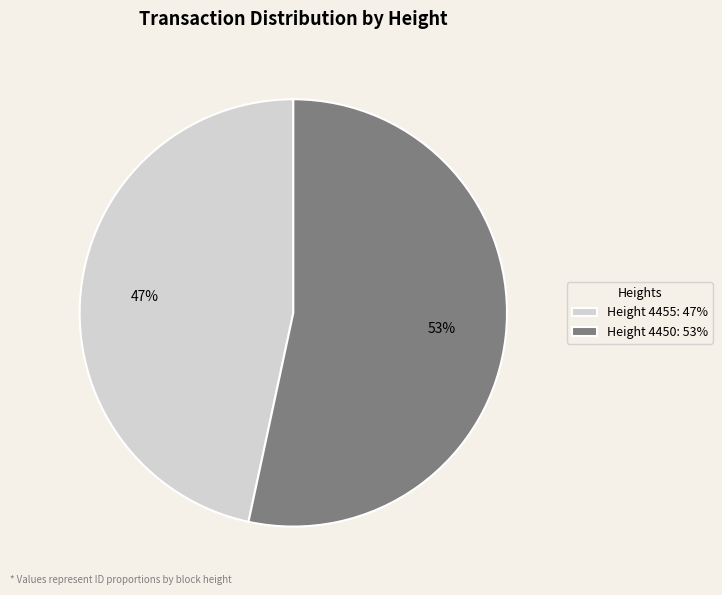

Approximately how many times larger is the value at Height 4450: 53% compared to Height 4455: 47%?

1.1